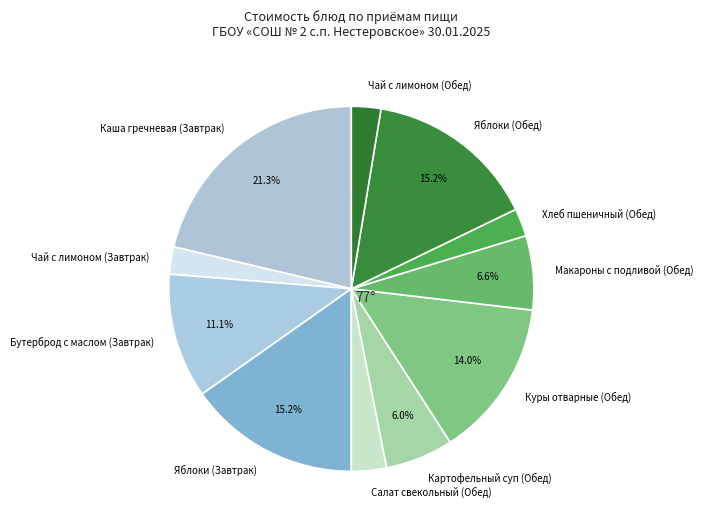

True or false: Куры отварные (Обед) accounts for 24% of the total.

False